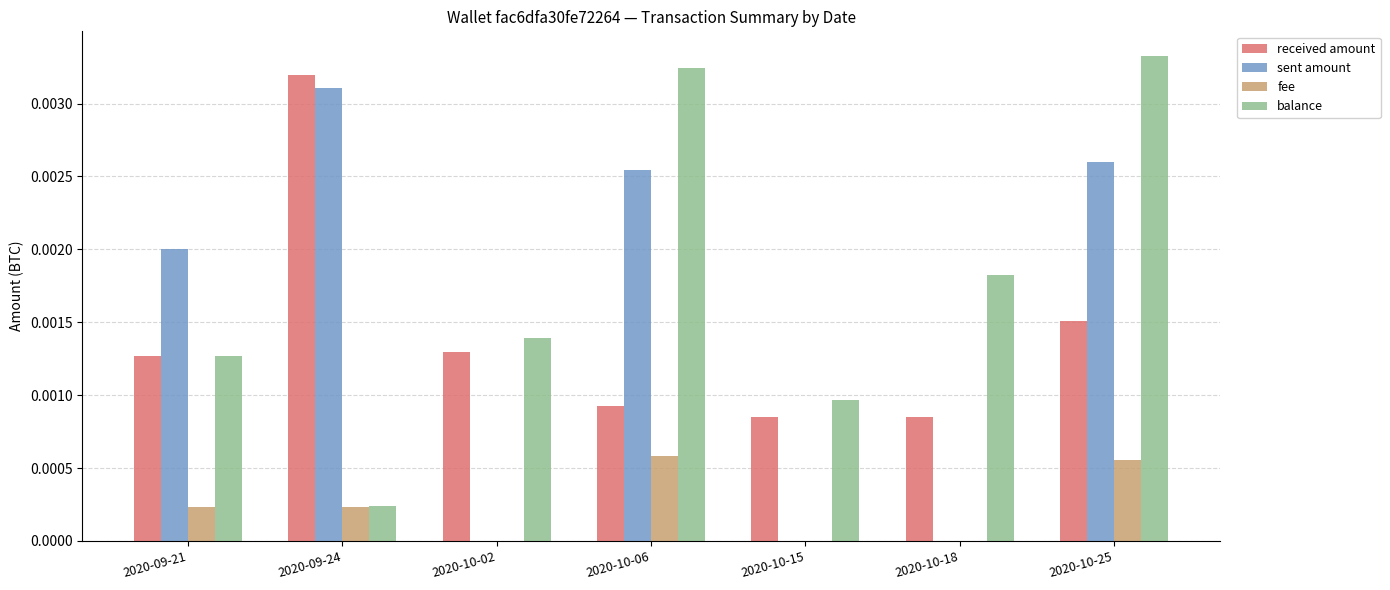

At which label does balance reach its peak?

2020-10-25